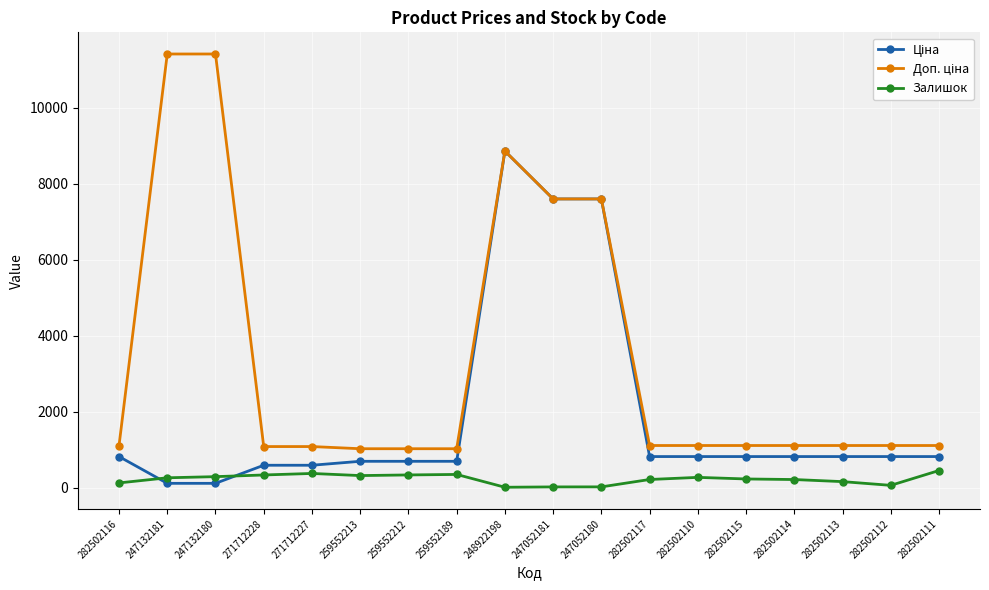

At which category is the sum across all series the highest?

248922198